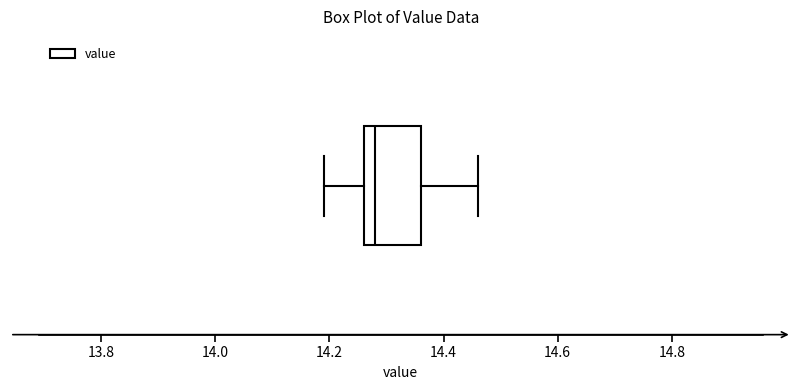

Where does the right whisker of the box end on the x-axis? The values are not printed on the chart, so give them approximately, as read against the axis.

14.46